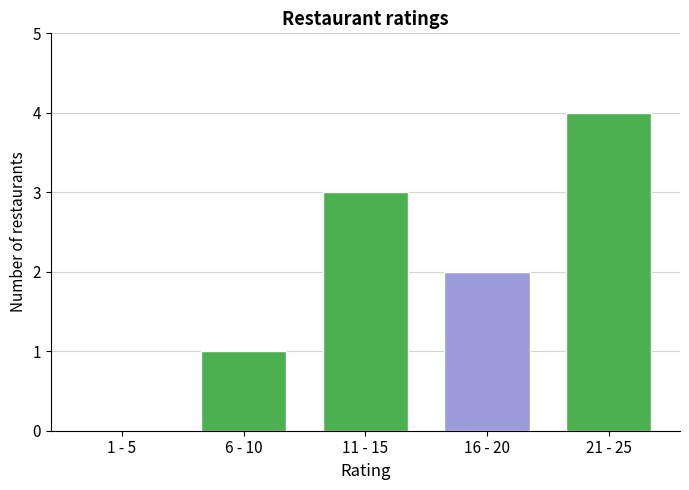

Reading left to right, extract all data points from this chart.

1 - 5=0	6 - 10=1	11 - 15=3	16 - 20=2	21 - 25=4